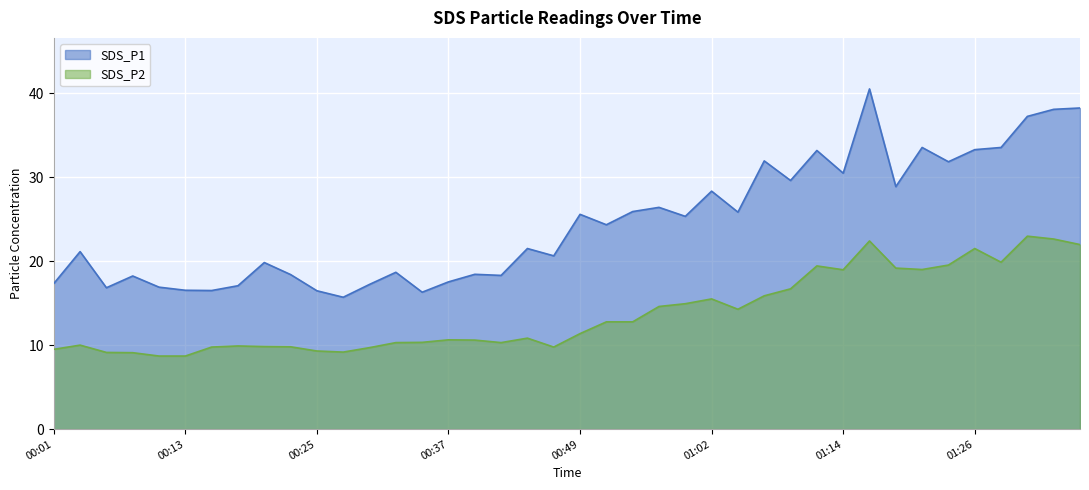

What is the difference between the maximum and minimum values in the SDS_P1 series?

24.8